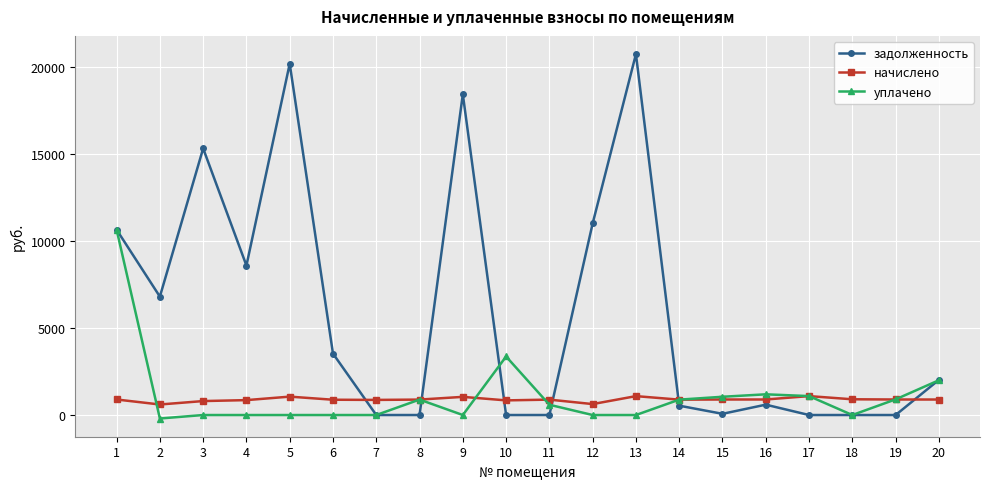

What is the sum of all начислено values?

17790.8